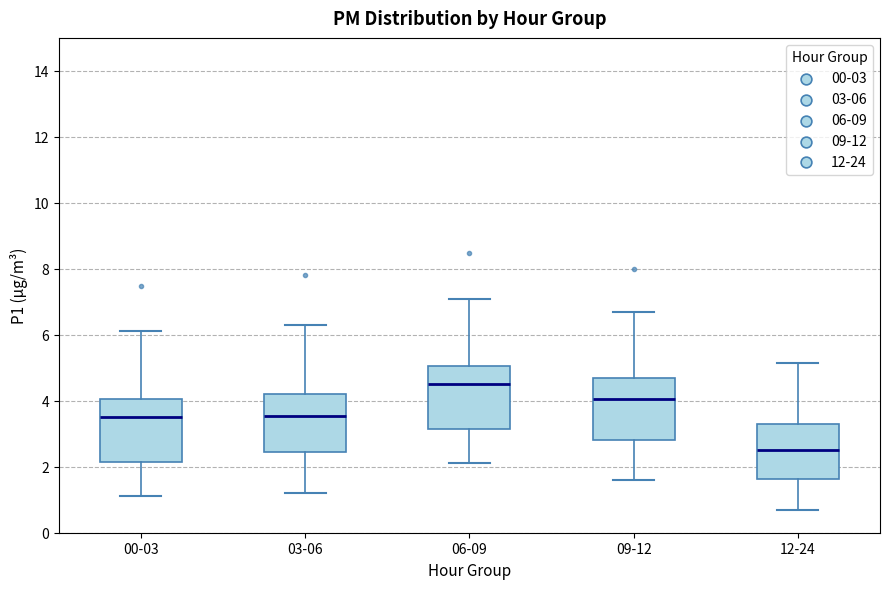

Reading left to right, read every box against the y-axis: the position of its median line, the range the box covers, and the ends of its whiskers. The values are not printed on the chart, so give them approximately, as read against the axis.

00-03: median 3.6, box 2.2 to 4.0, whiskers 1.2 to 6.2
03-06: median 3.6, box 2.4 to 4.2, whiskers 1.2 to 6.4
06-09: median 4.6, box 3.2 to 5.0, whiskers 2.2 to 7.2
09-12: median 4.0, box 2.8 to 4.8, whiskers 1.6 to 6.8
12-24: median 2.6, box 1.6 to 3.4, whiskers 0.8 to 5.2